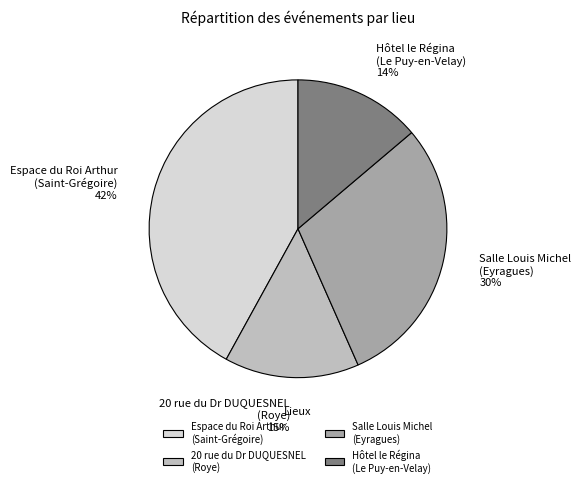

Which slice is the smallest?

Hôtel le Régina (Le Puy-en-Velay)